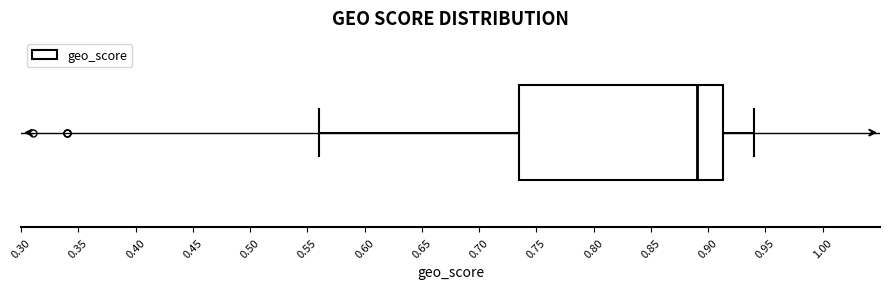

Read this box plot against the x-axis: the position of the median line, the range covered by the box, and the ends of both whiskers. The values are not printed on the chart, so give them approximately, as read against the axis.

median 0.890, box 0.735 to 0.915, whiskers 0.560 to 0.940